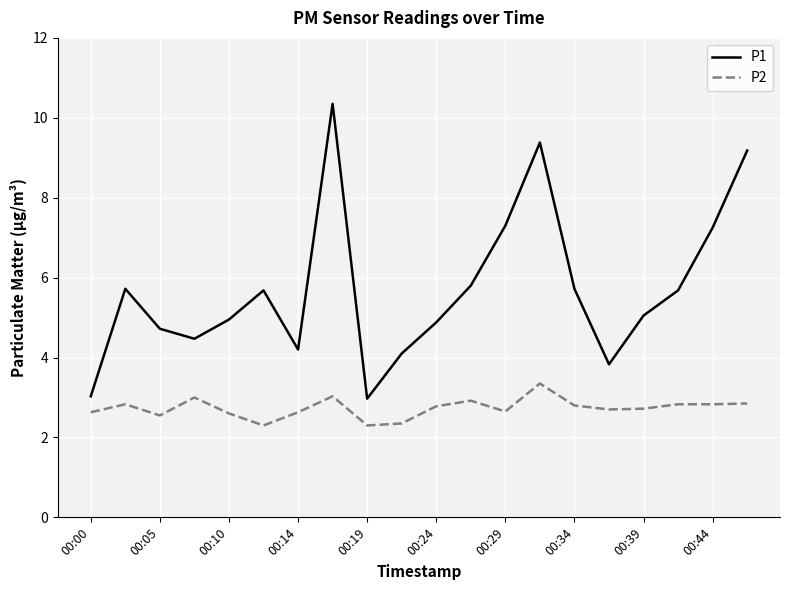

List the series in order of their peak value, highest first.

P1, P2